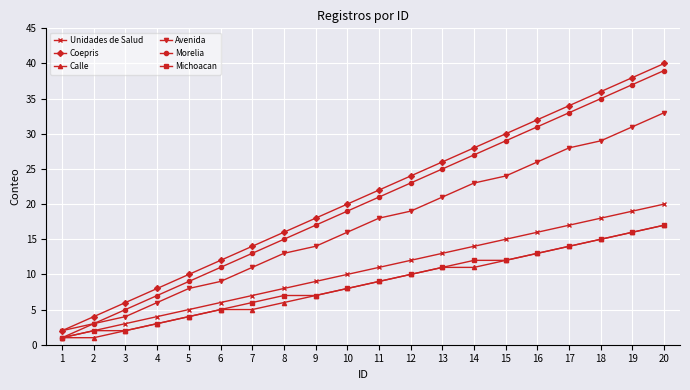

What is the maximum value shown in the chart?

40